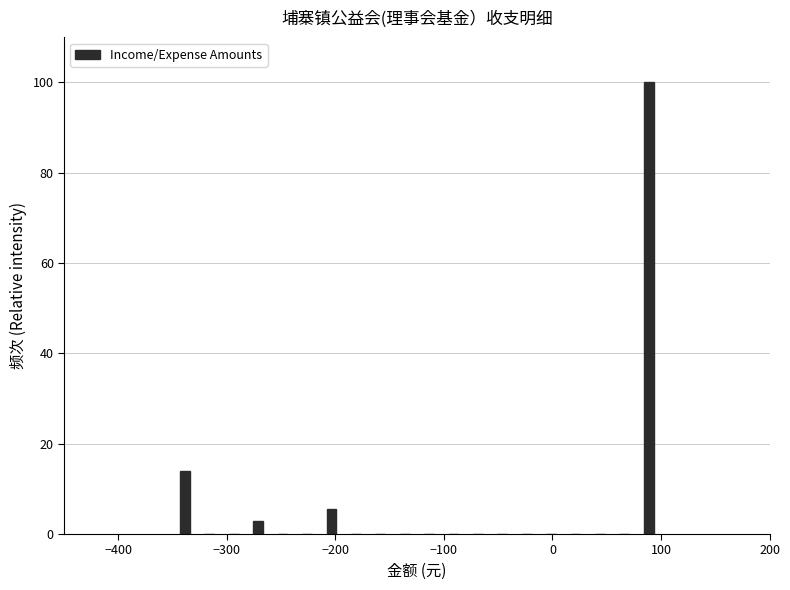

Around what value on the x-axis is the tallest bar? Give the approximate position of its centre, as read against the axis.

90